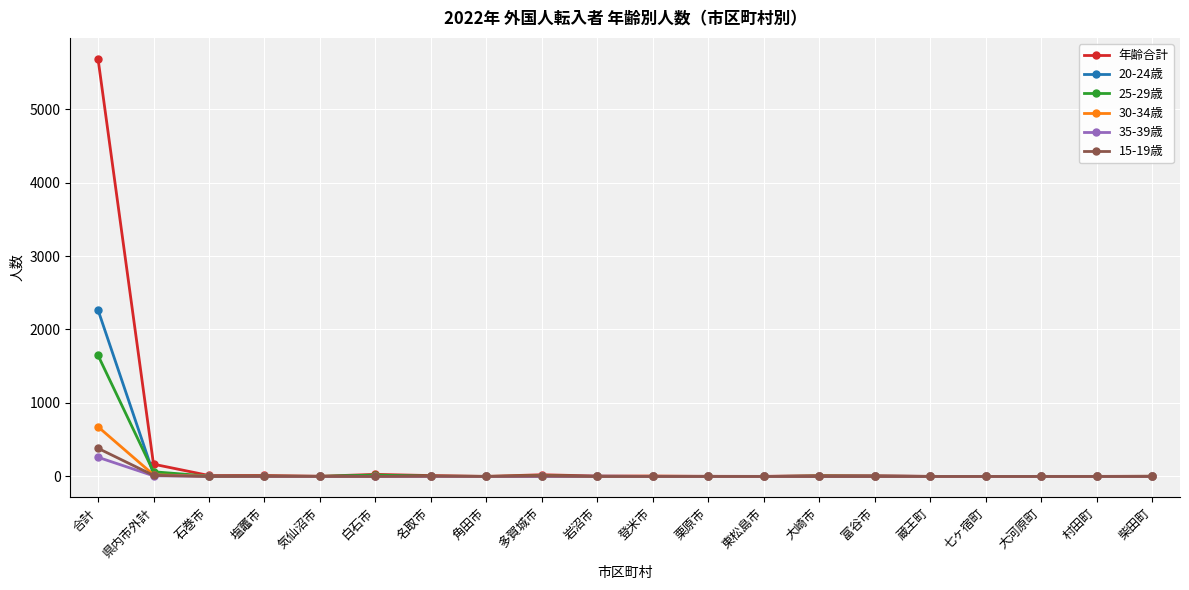

What is the label of the 3rd point from the left?

石巻市